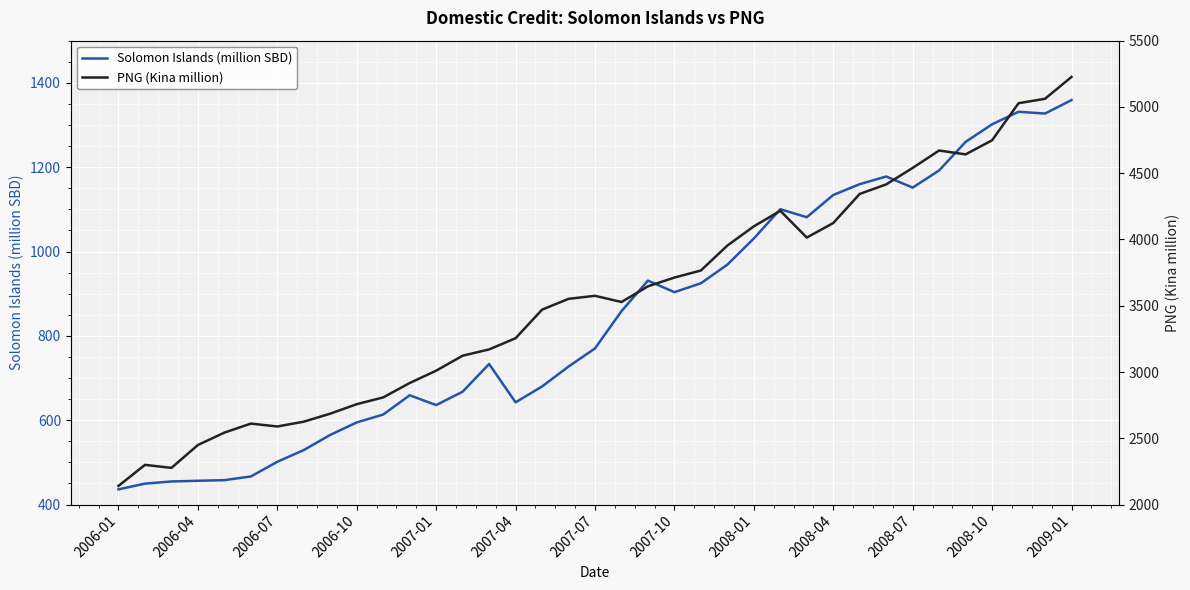

What is the average value of the PNG (Kina million) series?

3556.8